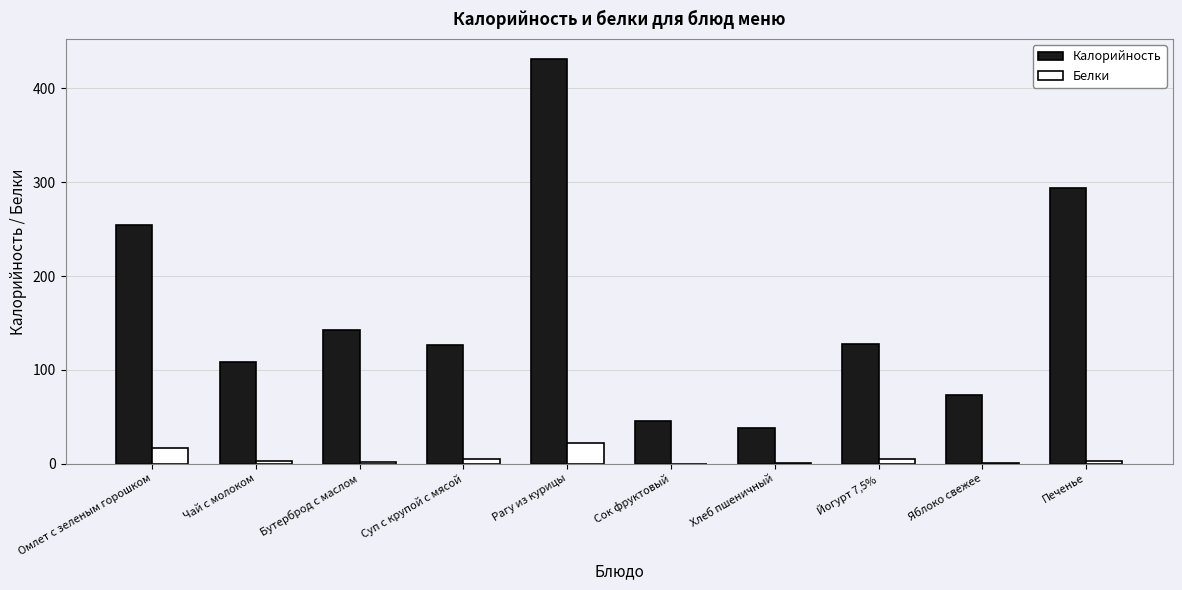

How many groups of bars are there?

10